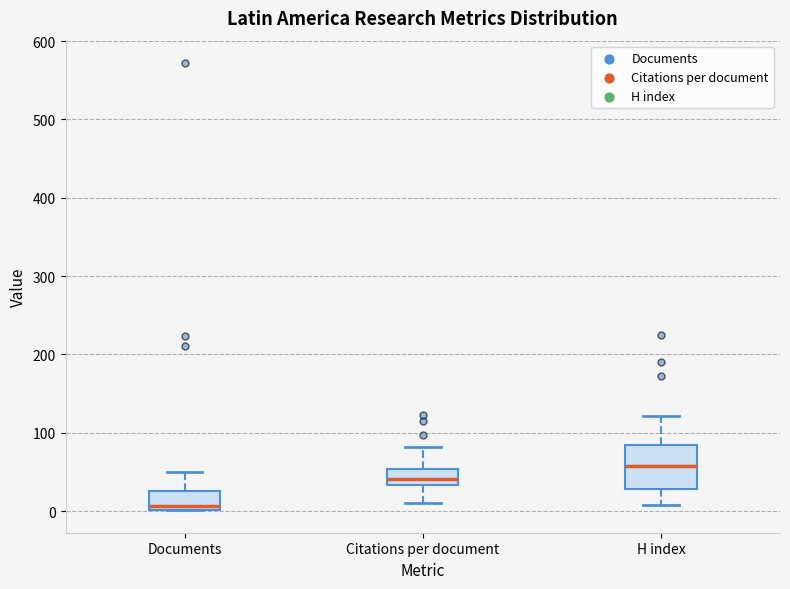

Where is the lower edge of the box for H index on the y-axis? The values are not printed on the chart, so give them approximately, as read against the axis.

30